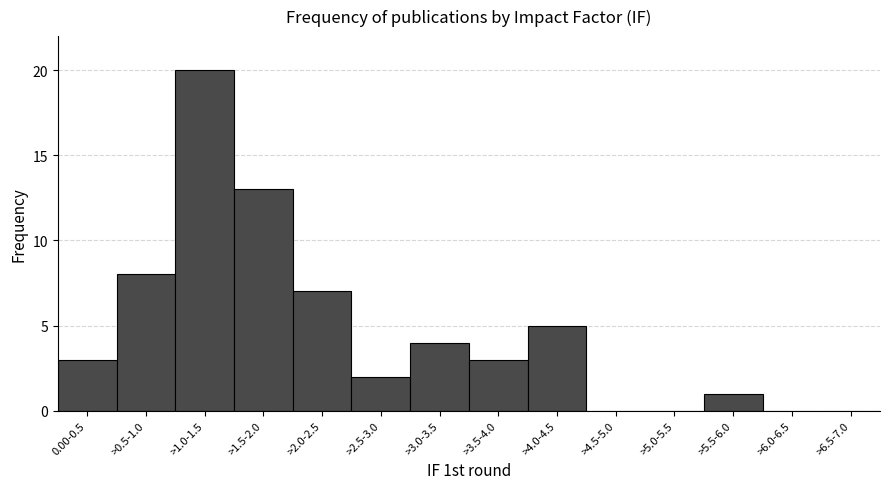

Reading left to right, transcribe all the data shown in this chart.

0.00-0.5=3	>0.5-1.0=8	>1.0-1.5=20	>1.5-2.0=13	>2.0-2.5=7	>2.5-3.0=2	>3.0-3.5=4	>3.5-4.0=3	>4.0-4.5=5	>4.5-5.0=0	>5.0-5.5=0	>5.5-6.0=1	>6.0-6.5=0	>6.5-7.0=0